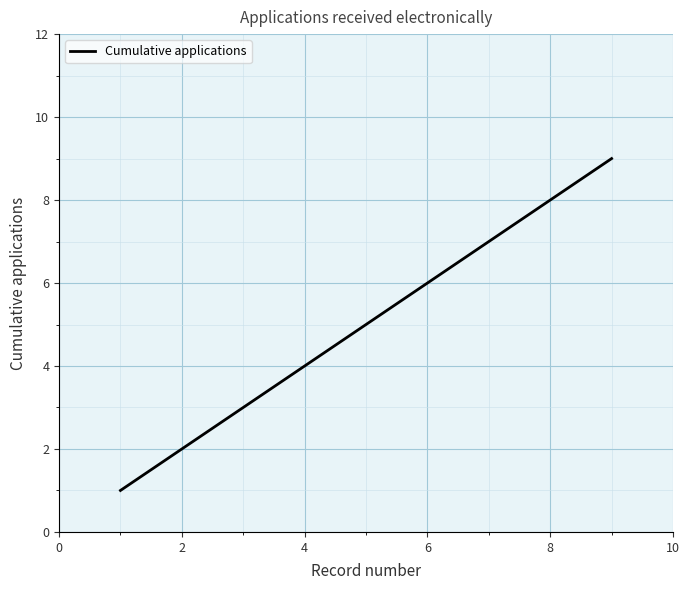

What is the maximum value shown in the chart?

9